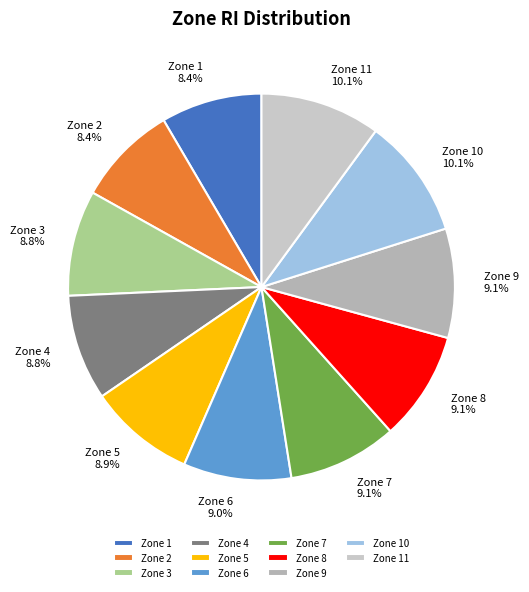

Is there any slice that represents more than half of the pie?

No